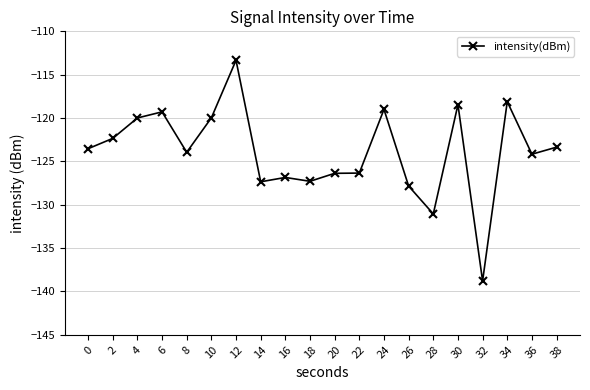

What value does the data have at 16?

-126.9